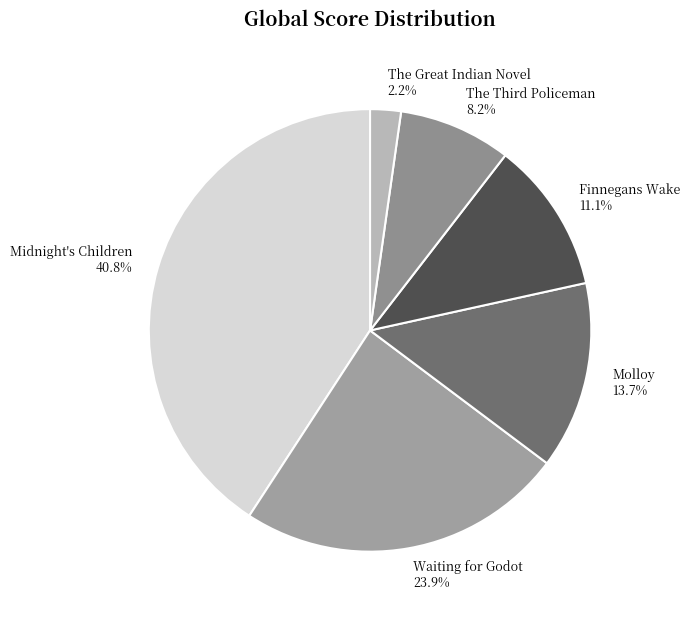

Is it true that Midnight's Children is 28% of the pie?

False